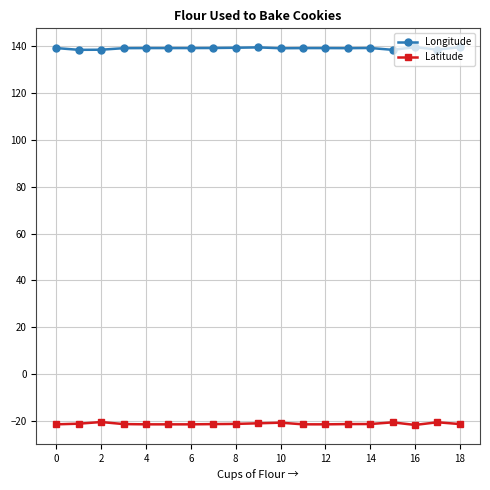

What is the value of the Latitude point at the 14th from the left?

-21.2